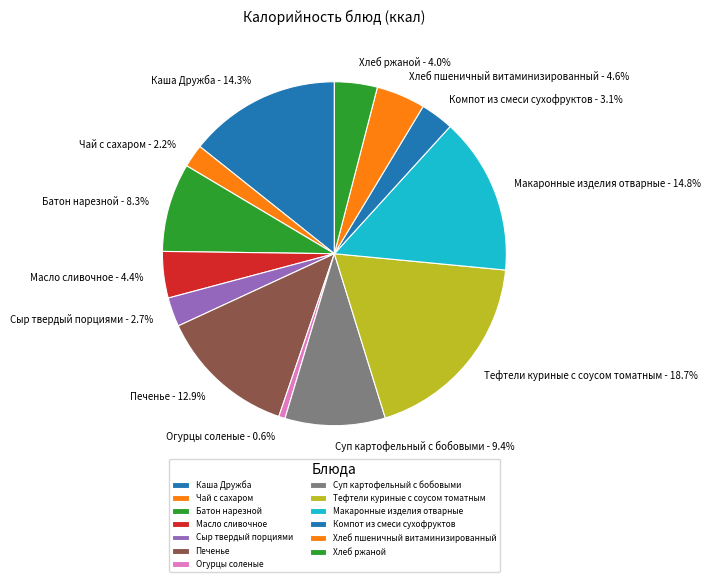

Does any single category account for the majority?

No